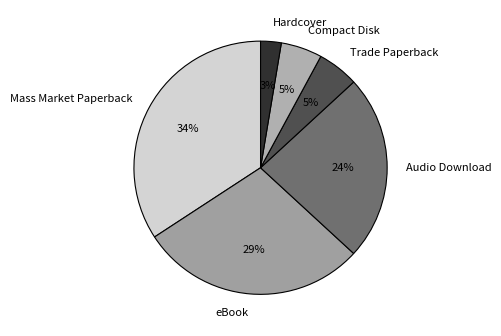

Do eBook and Audio Download together represent more than half of the pie?

Yes